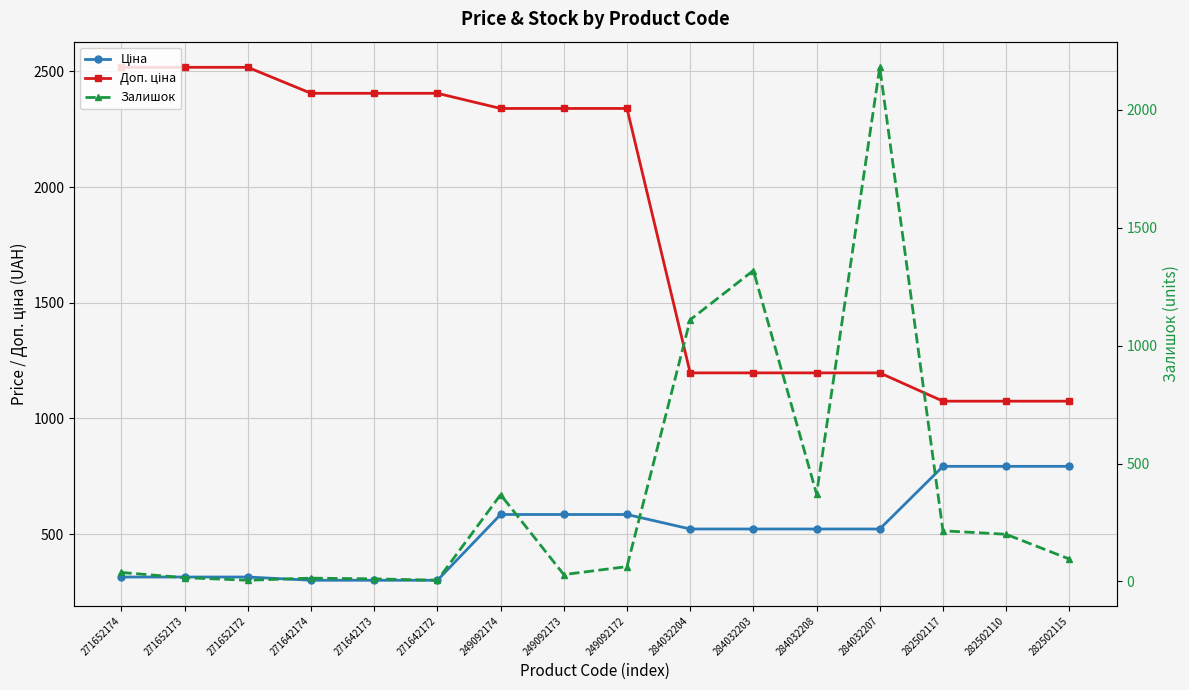

True or false: Залишок and Доп. ціна cross at least once.

True